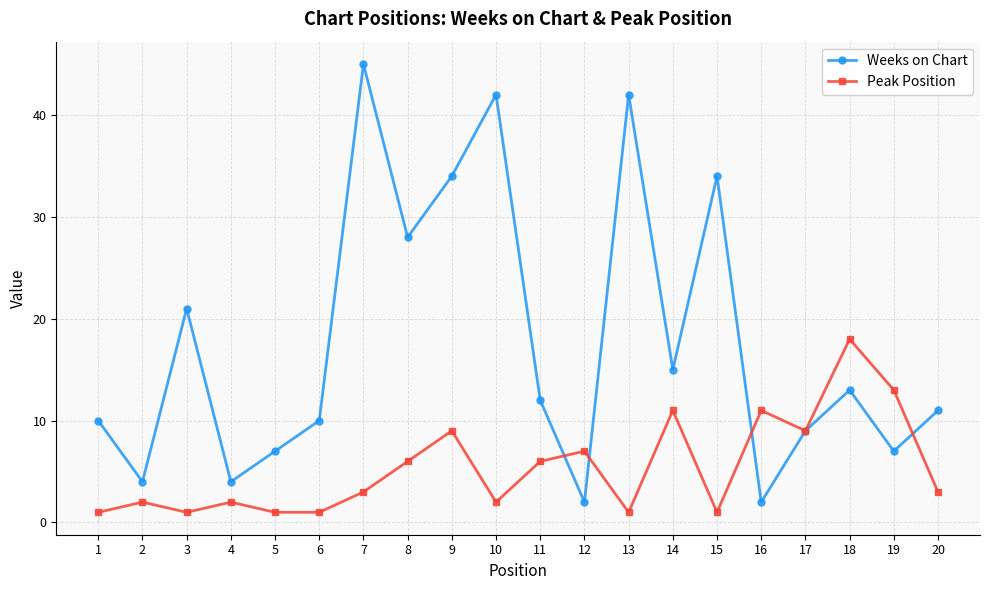

List the series in order of their overall mean, highest first.

Weeks on Chart, Peak Position